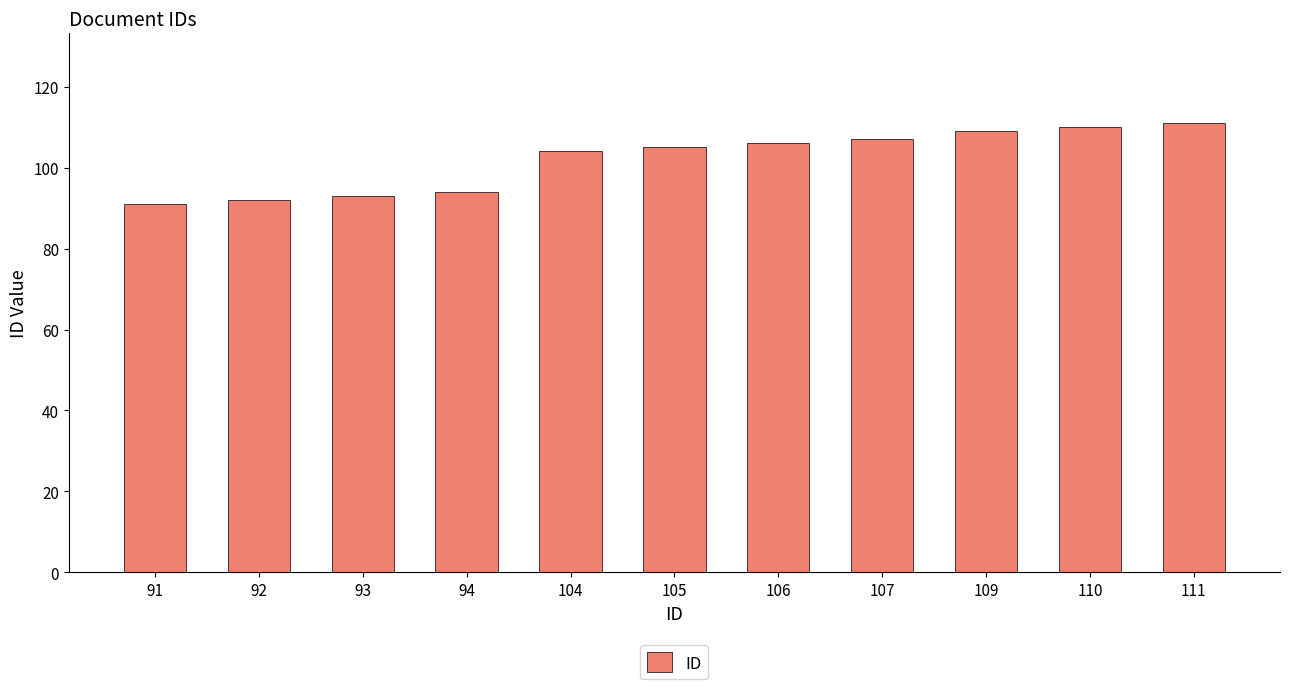

What is the difference between the values at 94 and 111?

17